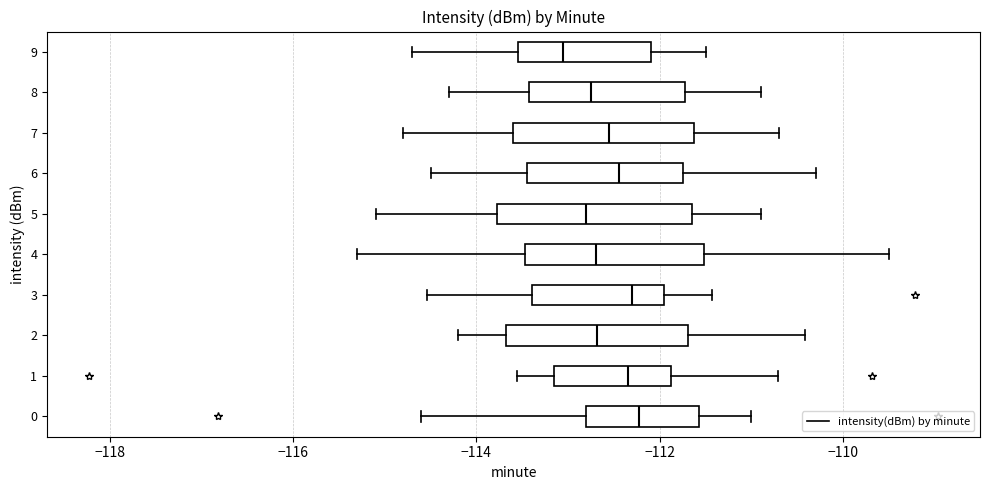

Reading bottom to top, read every box against the x-axis: the position of its median line, the range the box covers, and the ends of its whiskers. The values are not printed on the chart, so give them approximately, as read against the axis.

0: median -112.2, box -112.8 to -111.6, whiskers -114.6 to -111.0
1: median -112.4, box -113.2 to -111.8, whiskers -113.6 to -110.8
2: median -112.6, box -113.6 to -111.6, whiskers -114.2 to -110.4
3: median -112.4, box -113.4 to -112.0, whiskers -114.6 to -111.4
4: median -112.6, box -113.4 to -111.6, whiskers -115.2 to -109.4
5: median -112.8, box -113.8 to -111.6, whiskers -115.0 to -110.8
6: median -112.4, box -113.4 to -111.8, whiskers -114.4 to -110.2
7: median -112.6, box -113.6 to -111.6, whiskers -114.8 to -110.6
8: median -112.8, box -113.4 to -111.8, whiskers -114.2 to -110.8
9: median -113.0, box -113.6 to -112.0, whiskers -114.6 to -111.4